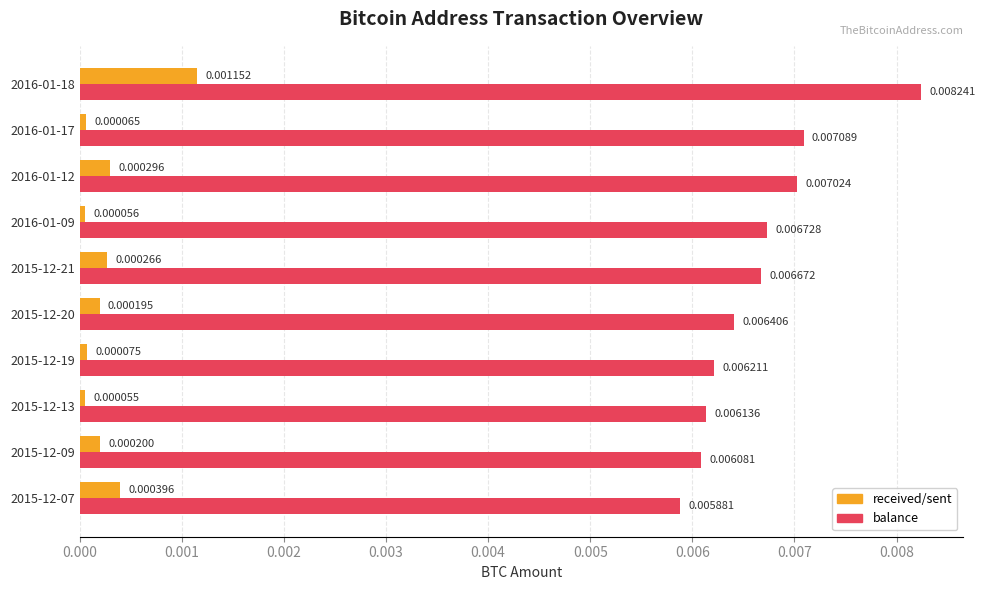

Which series has the largest total across all categories?

balance